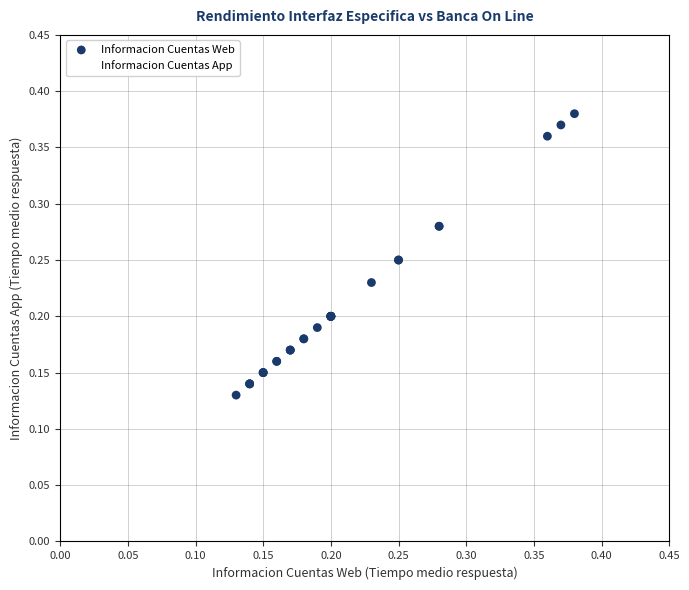

Which series has the widest spread of Y values?

Informacion Cuentas App